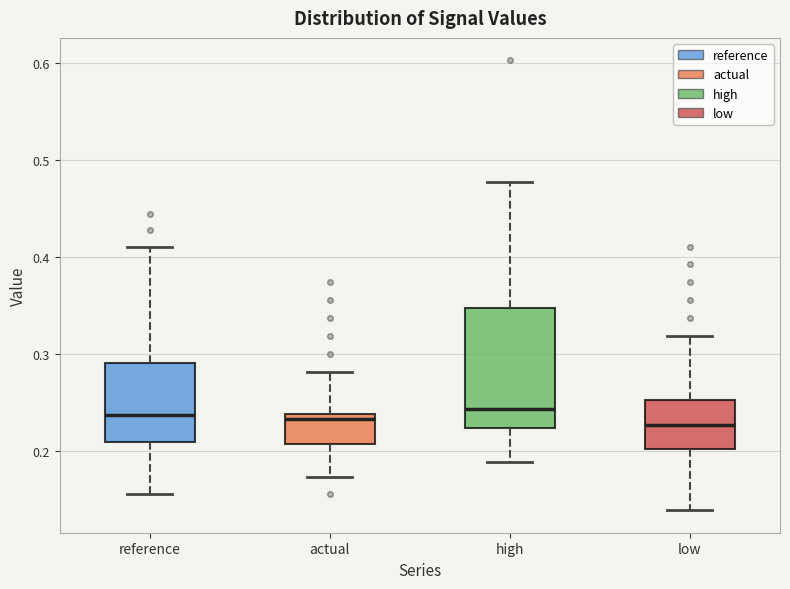

Comparing the boxes themselves (not the whiskers), which one is the tallest?

high